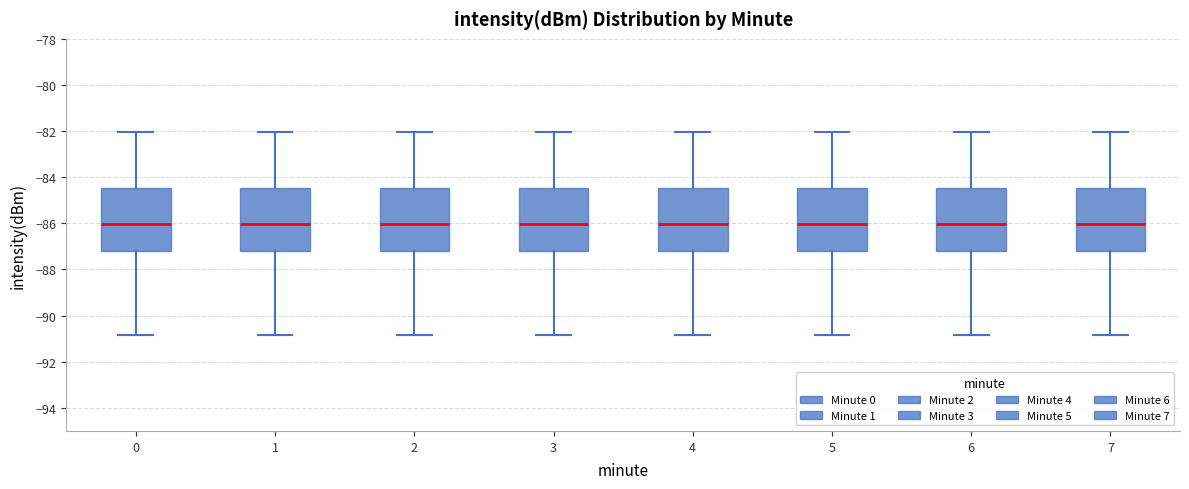

Where does the median line of the box at x = 3 sit on the y-axis? The values are not printed on the chart, so give them approximately, as read against the axis.

-86.0